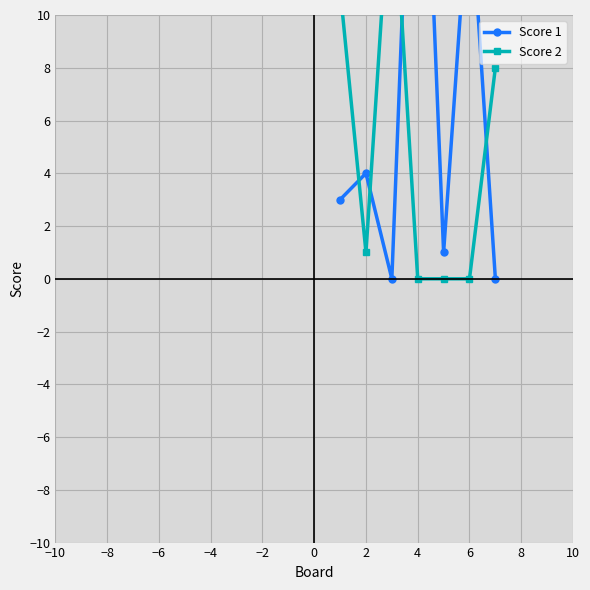

What is the difference between the second highest and second lowest values in the Score 2 series?

11